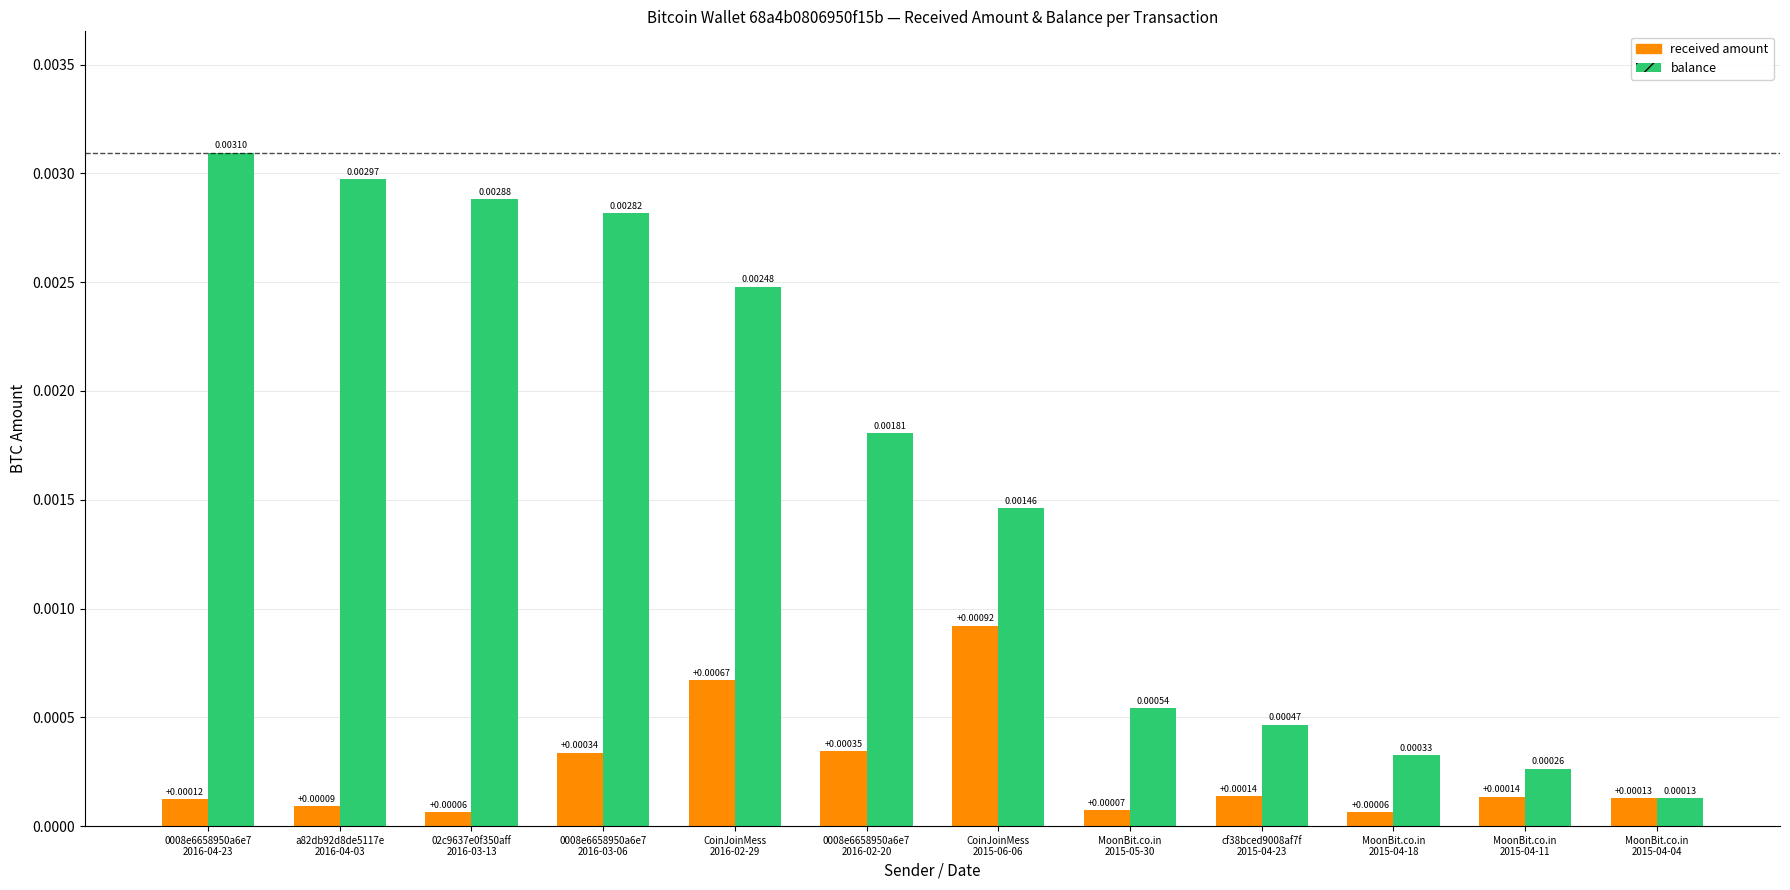

List the series in order of their peak value, lowest first.

received amount, balance